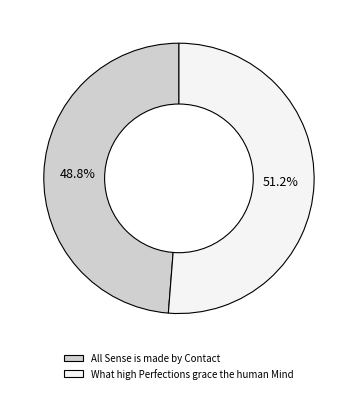

What is the majority slice?

What high Perfections grace the human Mind